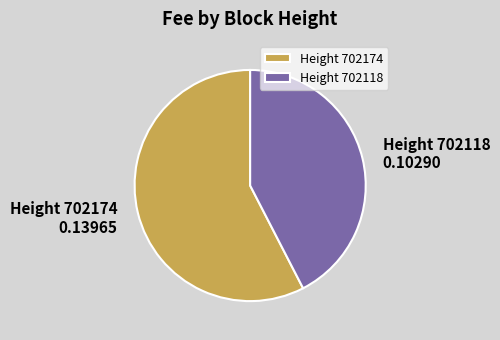

True or false: Height 702174 accounts for 70% of the total.

False